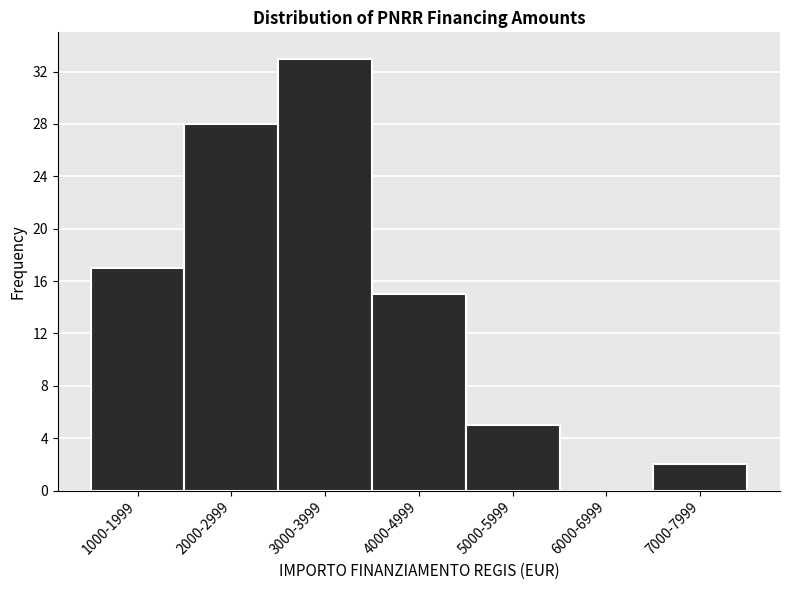

Reading left to right, transcribe all the data shown in this chart.

1000-1999=17	2000-2999=28	3000-3999=33	4000-4999=15	5000-5999=5	6000-6999=0	7000-7999=2